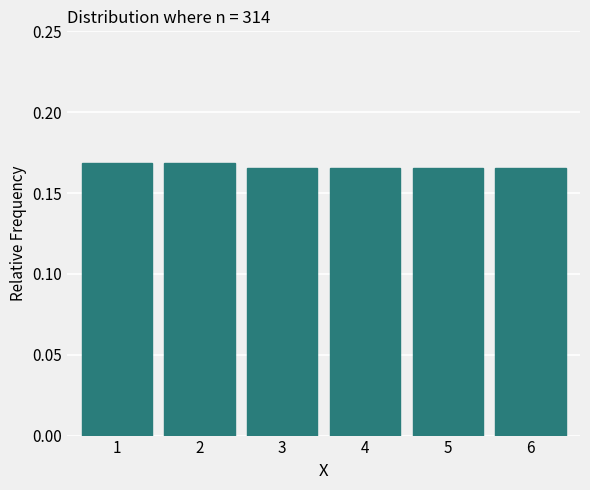

Is it true that the value at 2 is 0.3?

False